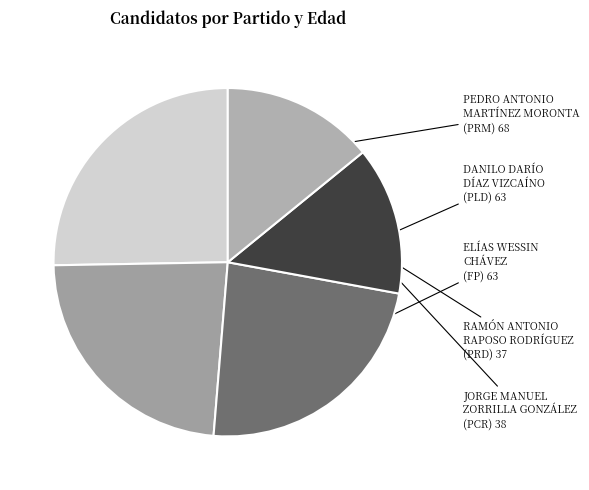

How many slices are in this pie chart?

5